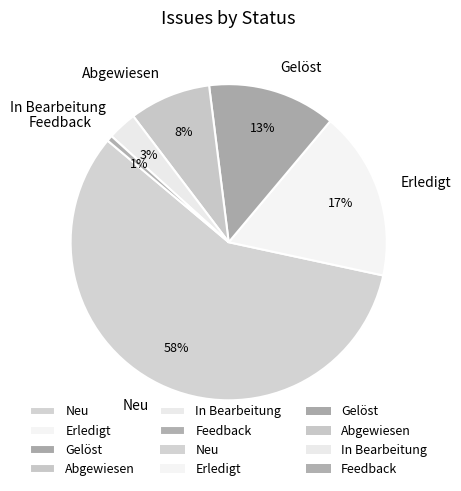

Which category has the smallest portion of the pie?

Feedback